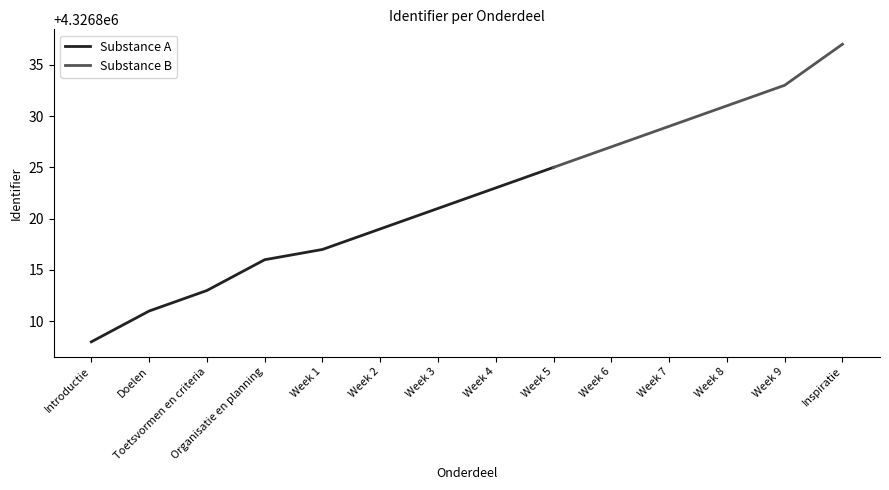

What is the smallest value displayed?

4326808